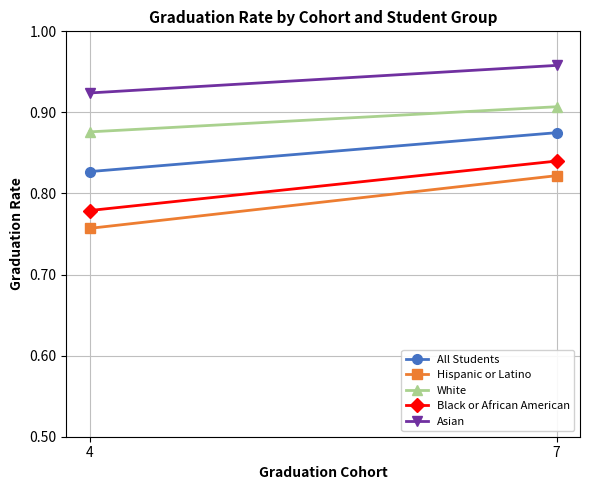

At how many categories does at least one series exceed 0?

2